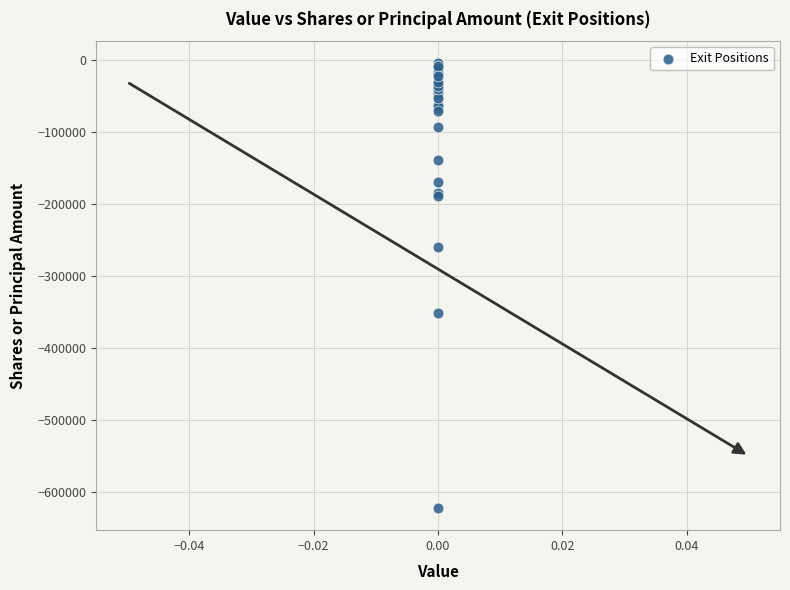

What Y value in the scatter plot is closest to -313155?

-351407